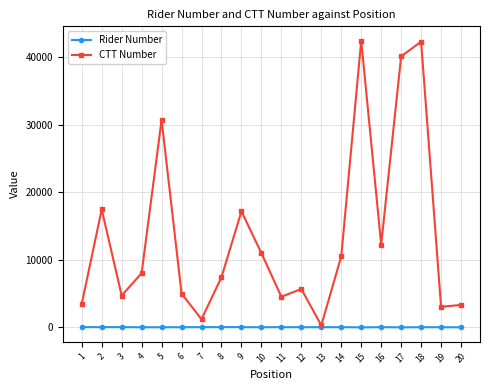

True or false: Rider Number has a value of 33 at 12.

True